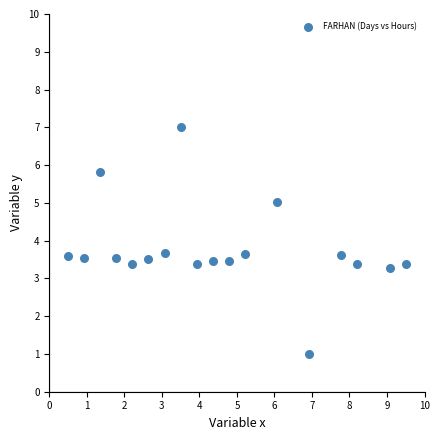

What is the range of Y values (max minus min)?

6.0